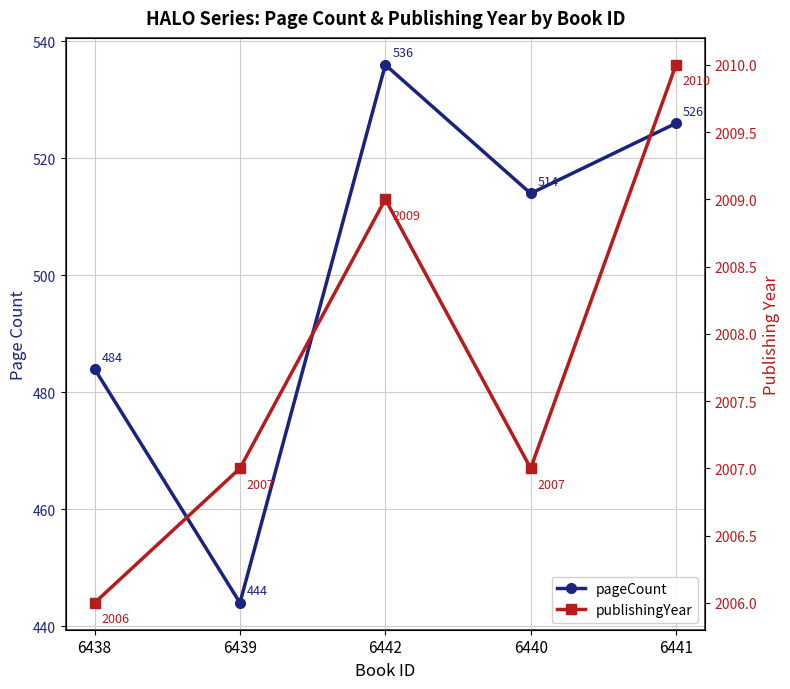

Rank the categories by pageCount value from lowest to highest.

6439, 6438, 6440, 6441, 6442